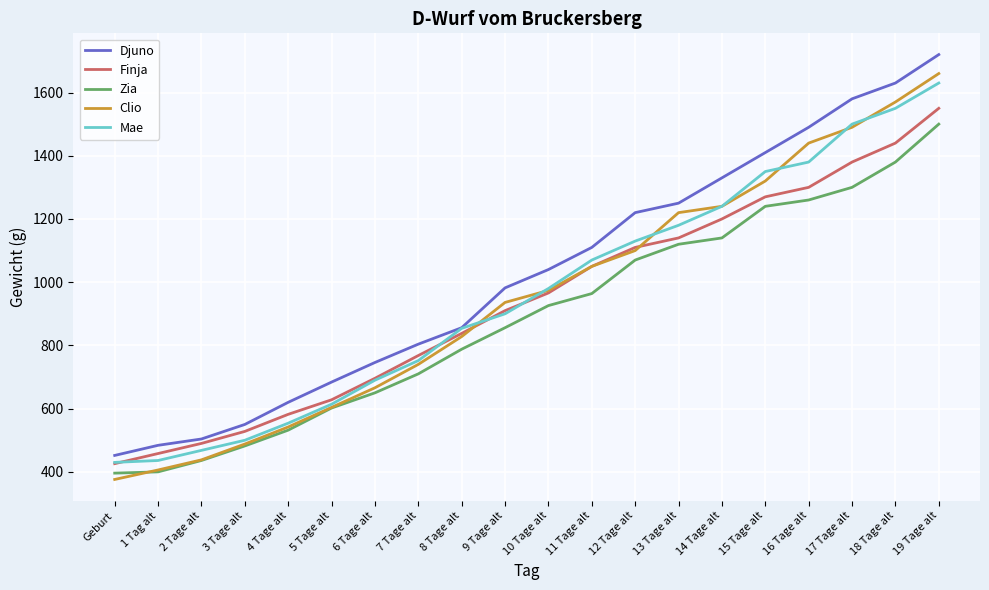

Which series has the largest range (max minus min)?

Clio